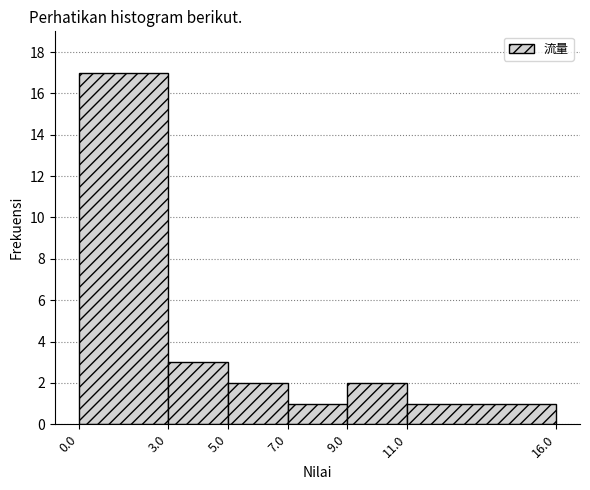

Which range on the x-axis has the tallest bar?

0.0 to 3.0